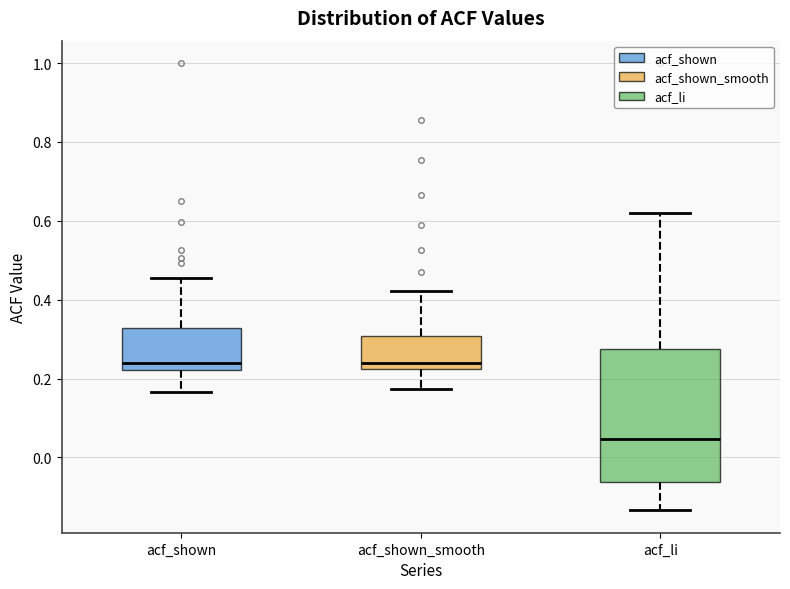

Which box is the tallest, from its lower edge to its upper edge?

acf_li